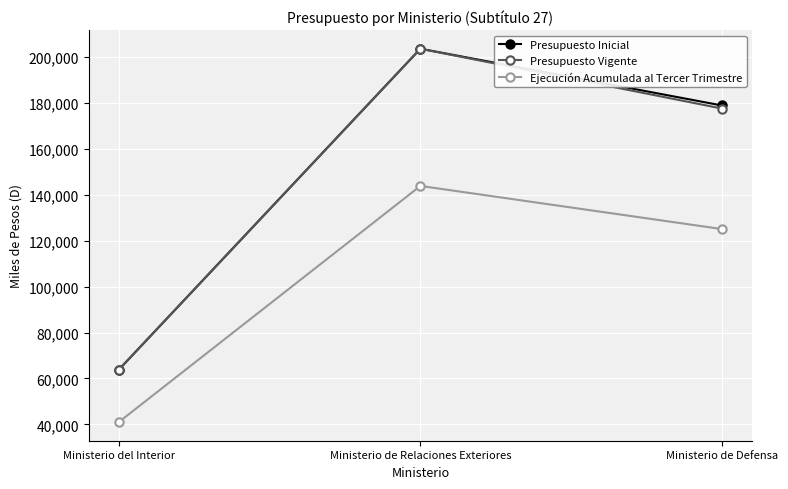

How many values in the Presupuesto Inicial series are below 178948?

1